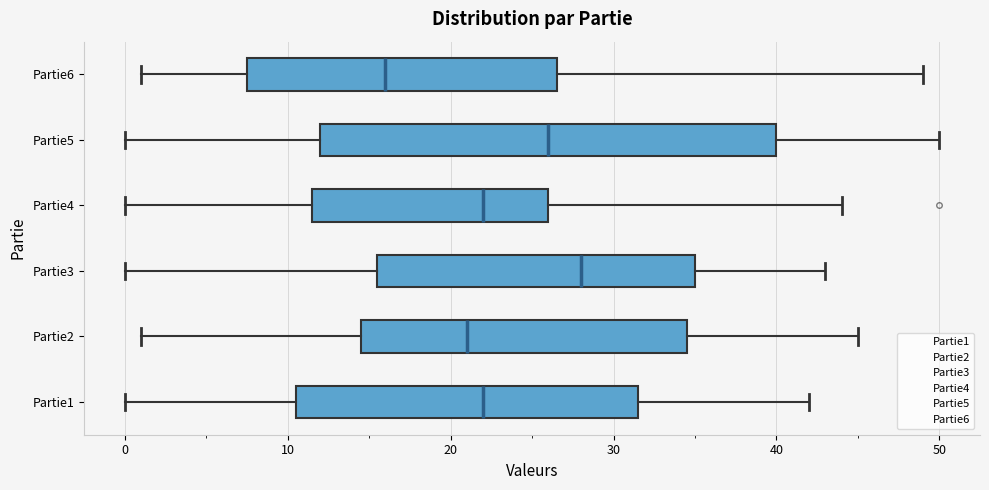

Reading bottom to top, read every box against the x-axis: the position of its median line, the range the box covers, and the ends of its whiskers. The values are not printed on the chart, so give them approximately, as read against the axis.

Partie1: median 22, box 11 to 32, whiskers 0 to 42
Partie2: median 21, box 15 to 35, whiskers 1 to 45
Partie3: median 28, box 16 to 35, whiskers 0 to 43
Partie4: median 22, box 12 to 26, whiskers 0 to 44
Partie5: median 26, box 12 to 40, whiskers 0 to 50
Partie6: median 16, box 8 to 27, whiskers 1 to 49